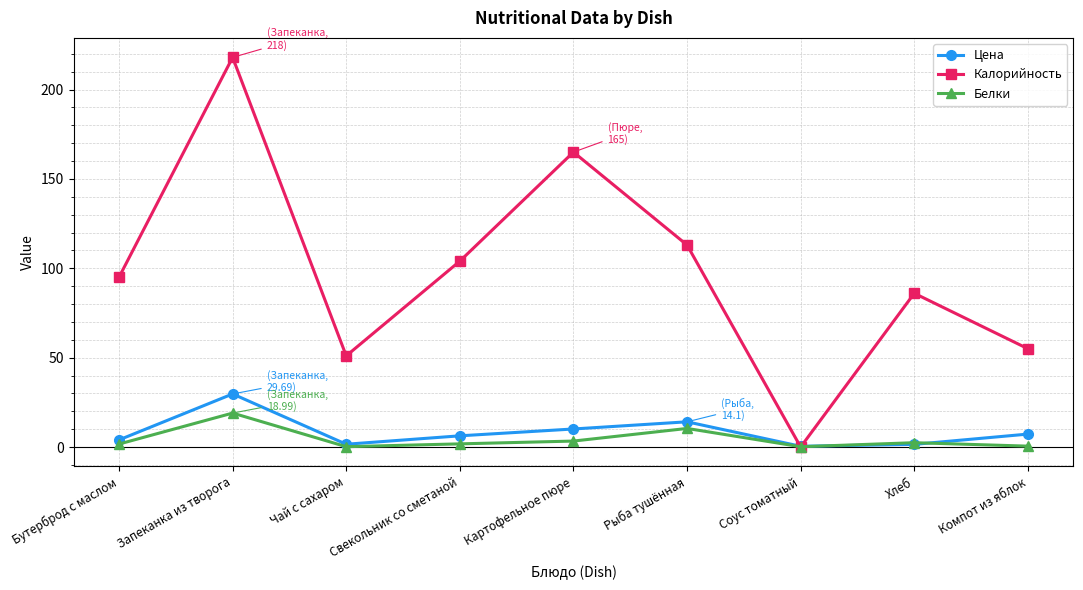

Which series has the widest spread of values?

Калорийность